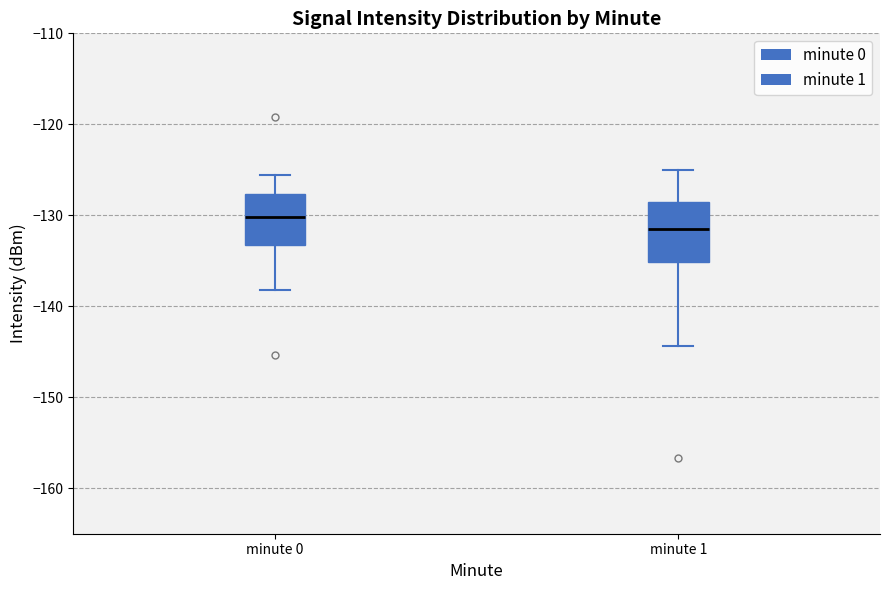

Reading left to right, read every box against the y-axis: the position of its median line, the range the box covers, and the ends of its whiskers. The values are not printed on the chart, so give them approximately, as read against the axis.

minute 0: median -130, box -133 to -128, whiskers -138 to -126
minute 1: median -131, box -135 to -129, whiskers -144 to -125